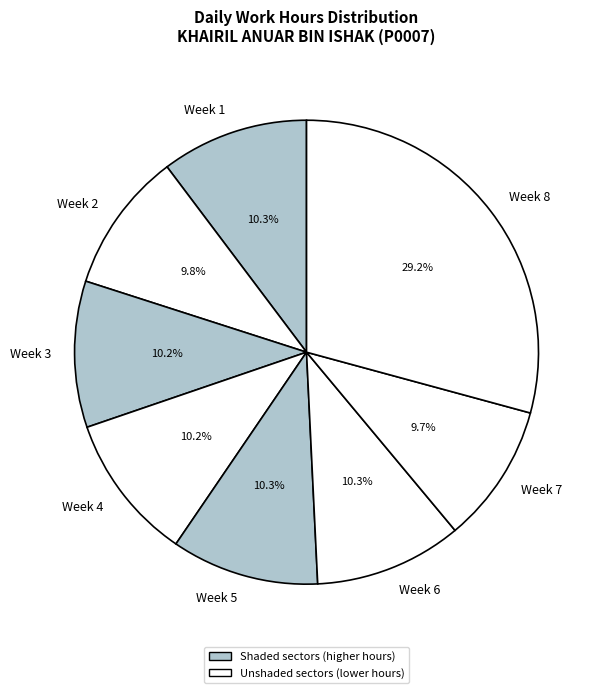

Which has a higher value, Week 7 or Week 6?

Week 6